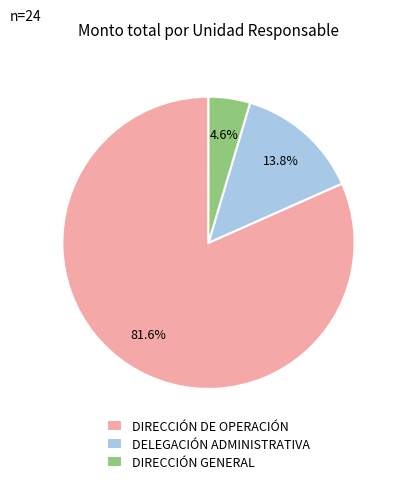

Do DIRECCIÓN DE OPERACIÓN and DELEGACIÓN ADMINISTRATIVA together represent more than half of the pie?

Yes